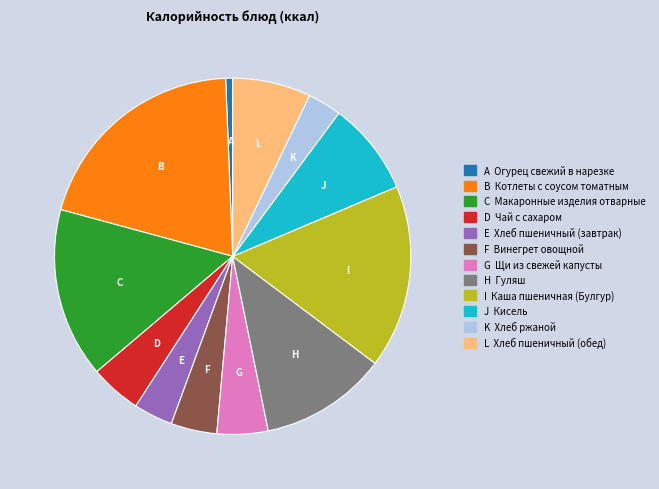

Is there a majority slice in this chart?

No